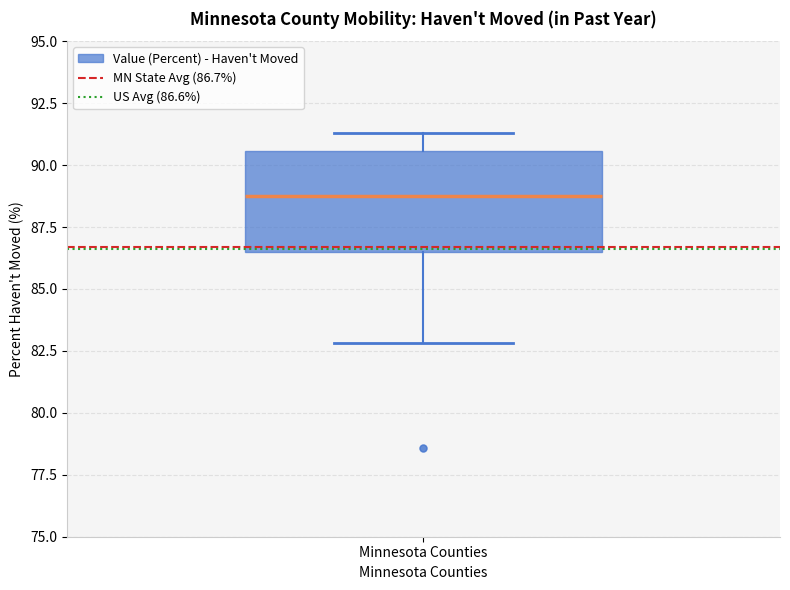

Transcribe this box plot: give where the median line is, the range the box spans, and where the two whiskers end, as read against the y-axis. The values are not printed on the chart, so give them approximately, as read against the axis.

median 89.0, box 86.5 to 90.5, whiskers 83.0 to 91.5